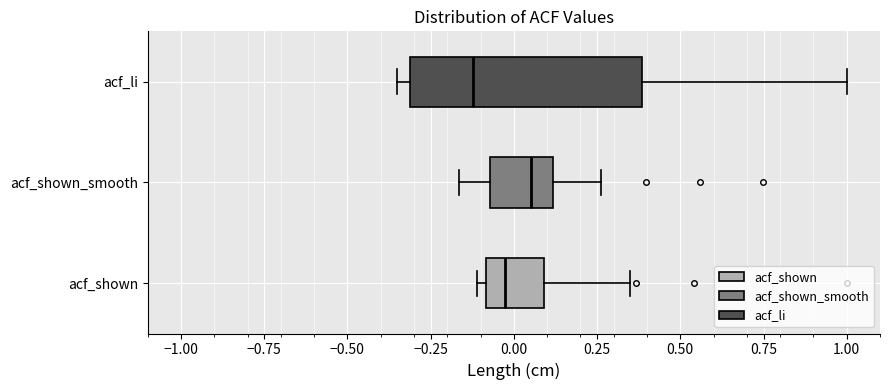

Reading bottom to top, read every box against the x-axis: the position of its median line, the range the box covers, and the ends of its whiskers. The values are not printed on the chart, so give them approximately, as read against the axis.

acf_shown: median -0.05, box -0.10 to 0.10, whiskers -0.10 (just left of the box's left edge) to 0.35
acf_shown_smooth: median 0.05, box -0.05 to 0.10, whiskers -0.15 to 0.25
acf_li: median -0.10, box -0.30 to 0.40, whiskers -0.35 to 1.00